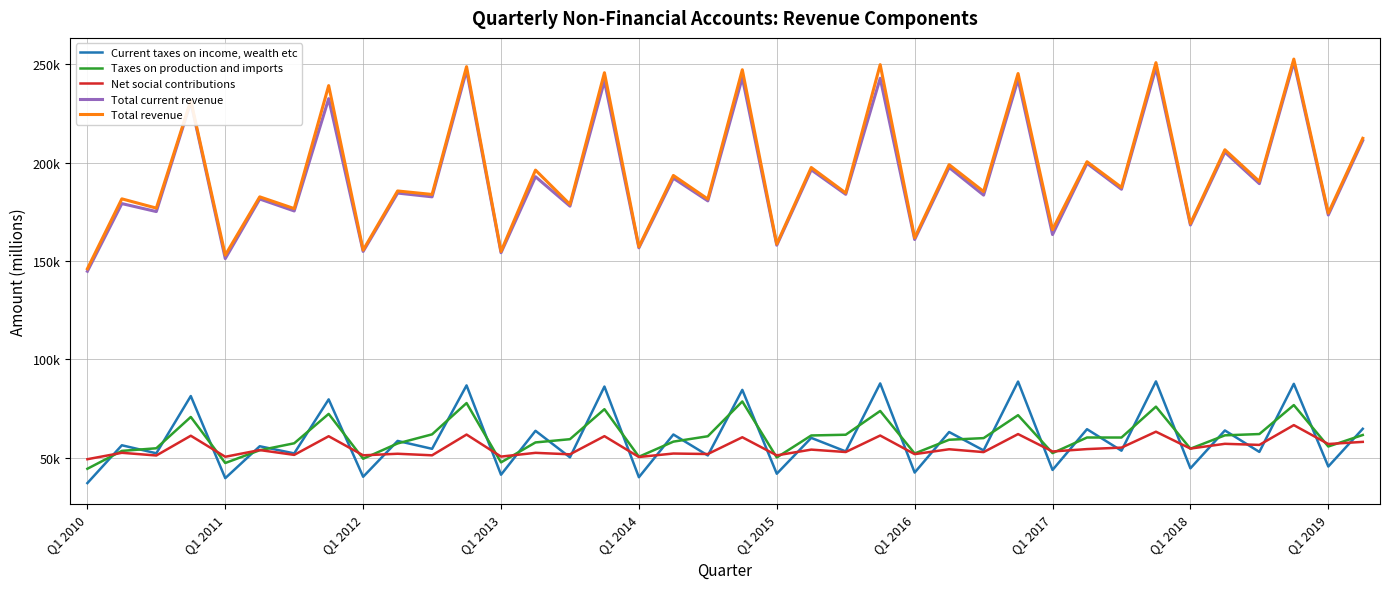

What are all the series names shown in the legend?

Current taxes on income, wealth etc, Taxes on production and imports, Net social contributions, Total current revenue, Total revenue